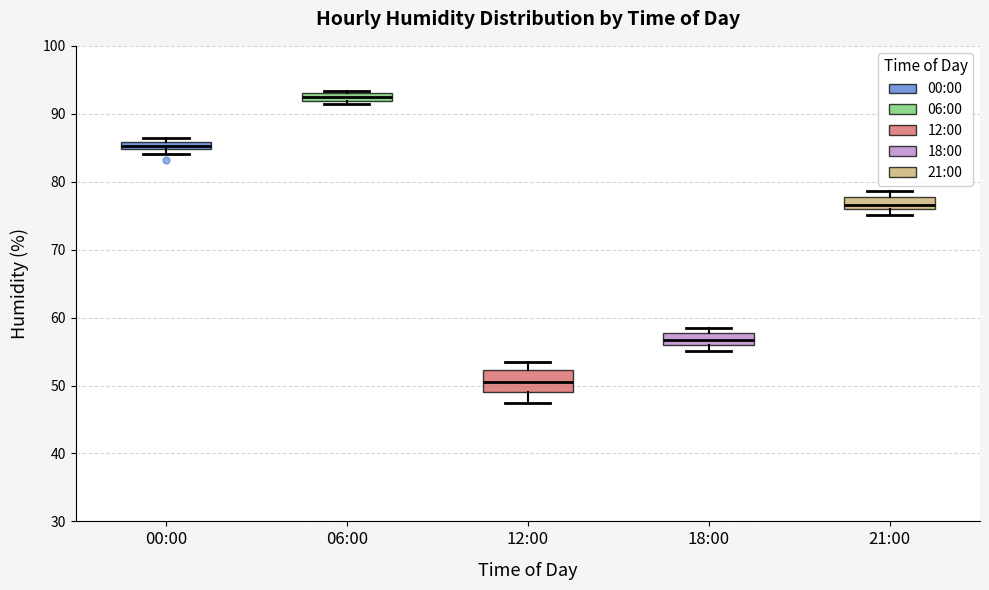

Where is the lower edge of the box for 18:00 on the y-axis? The values are not printed on the chart, so give them approximately, as read against the axis.

56